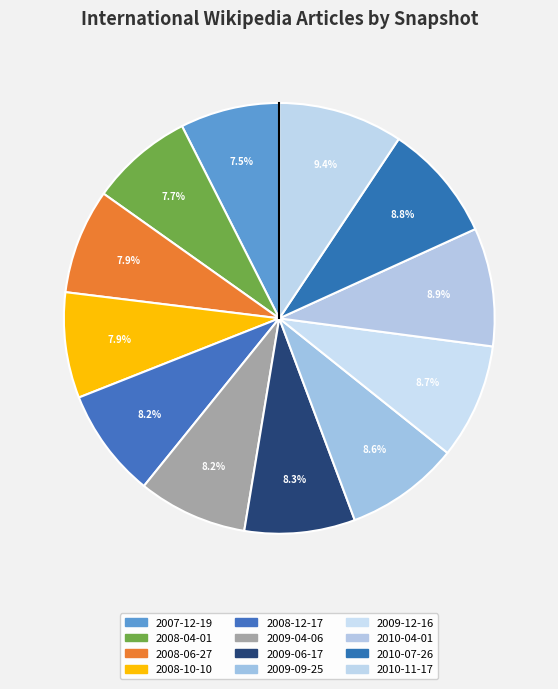

To the nearest percent, what portion does 2010-07-26 represent?

9%